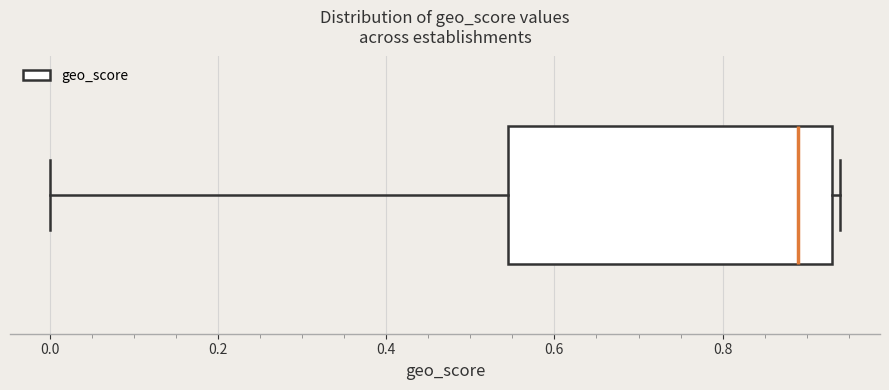

Transcribe this box plot: give where the median line is, the range the box spans, and where the two whiskers end, as read against the x-axis. The values are not printed on the chart, so give them approximately, as read against the axis.

median 0.90, box 0.54 to 0.94, whiskers 0.00 to 0.94 (just right of the box's right edge)